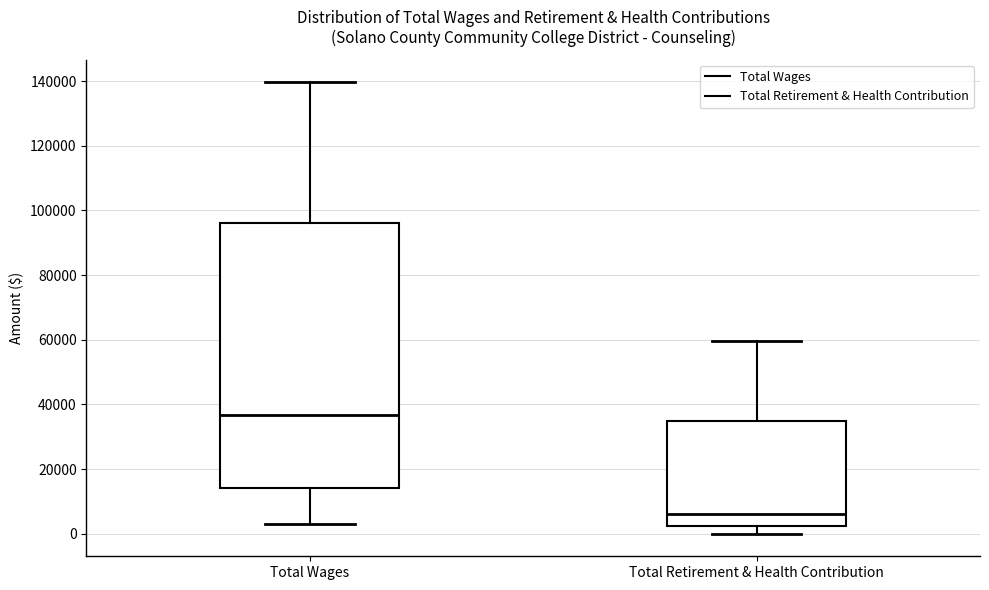

Reading left to right, transcribe this box plot: for each box, give where its median line is, the range the box spans, and where its two whiskers end, as read against the y-axis. The values are not printed on the chart, so give them approximately, as read against the axis.

Total Wages: median 36000, box 14000 to 96000, whiskers 4000 to 140000
Total Retirement & Health Contribution: median 6000, box 2000 to 34000, whiskers 0 to 60000